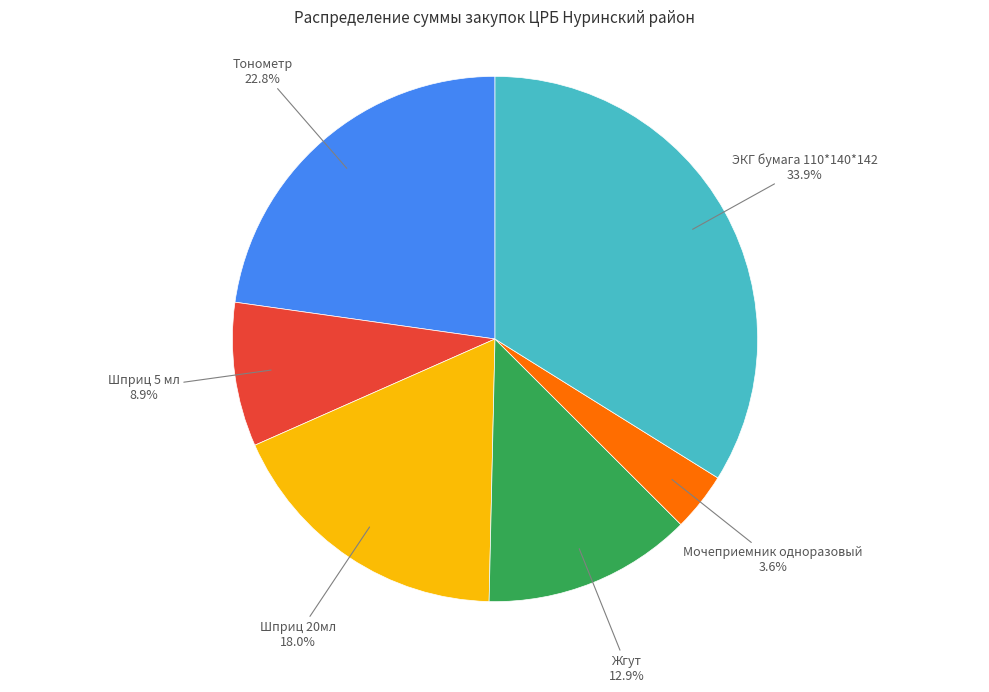

How many slices are in this pie chart?

6